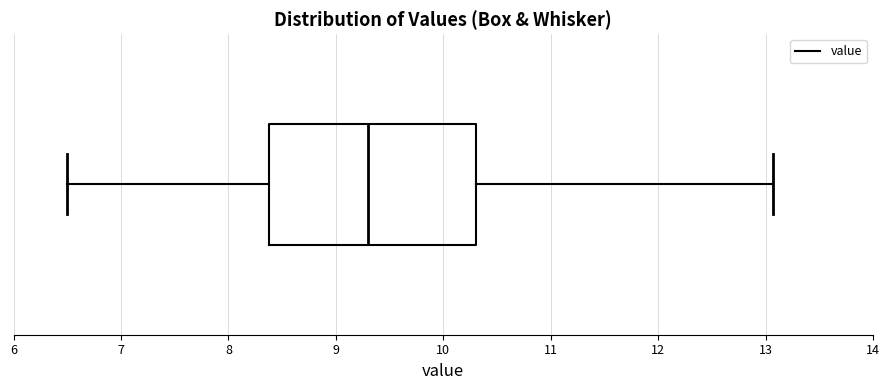

Read this box plot against the x-axis: the position of the median line, the range covered by the box, and the ends of both whiskers. The values are not printed on the chart, so give them approximately, as read against the axis.

median 9.3, box 8.4 to 10.3, whiskers 6.5 to 13.1